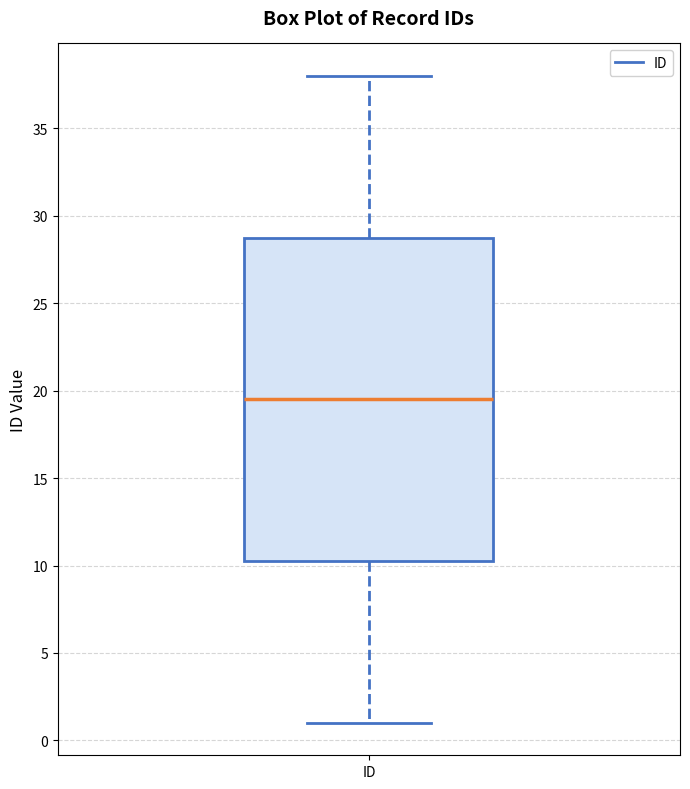

Read this box plot against the y-axis: the position of the median line, the range covered by the box, and the ends of both whiskers. The values are not printed on the chart, so give them approximately, as read against the axis.

median 19.5, box 10.5 to 29.0, whiskers 1.0 to 38.0